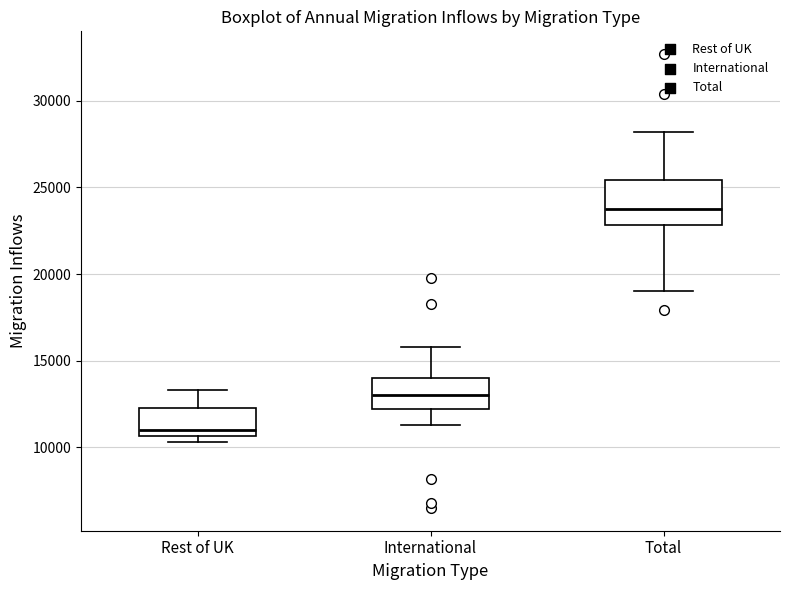

Which box has the highest median line?

Total